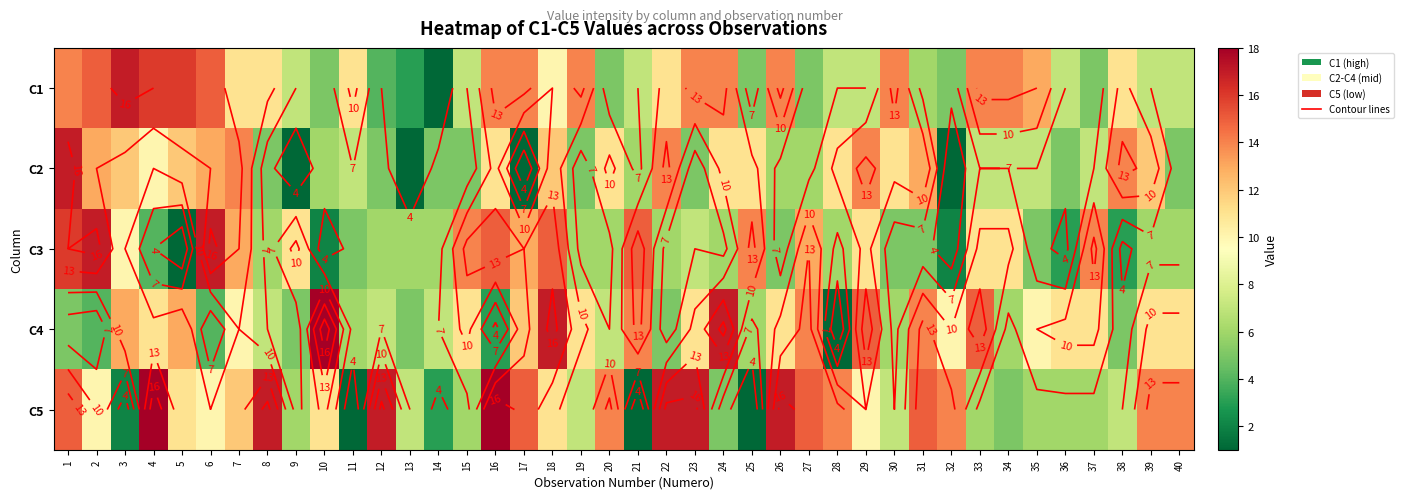

List the series in order of their peak value, highest first.

C4, C5, C1, C2, C3